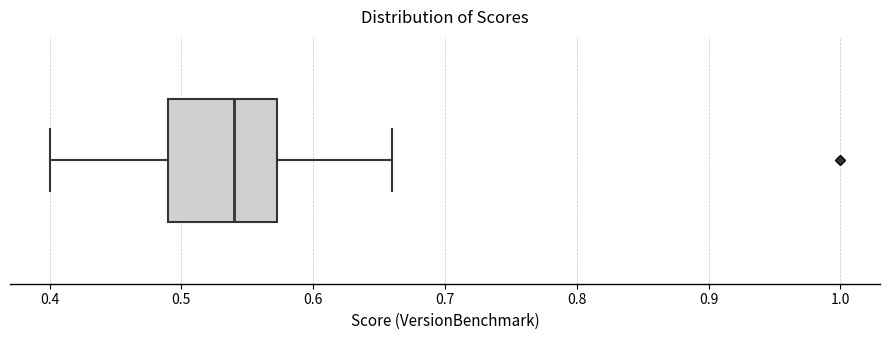

Where is the right edge of the box on the x-axis? The values are not printed on the chart, so give them approximately, as read against the axis.

0.57